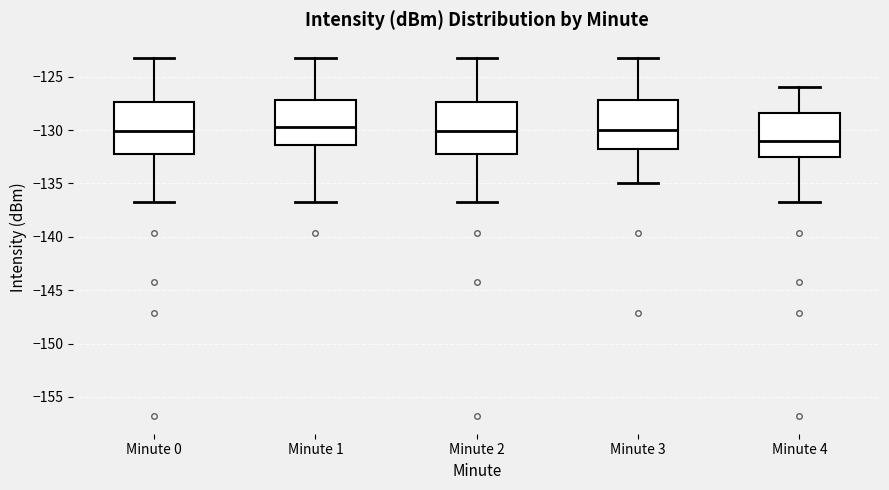

Which box has the lowest median line?

Minute 4